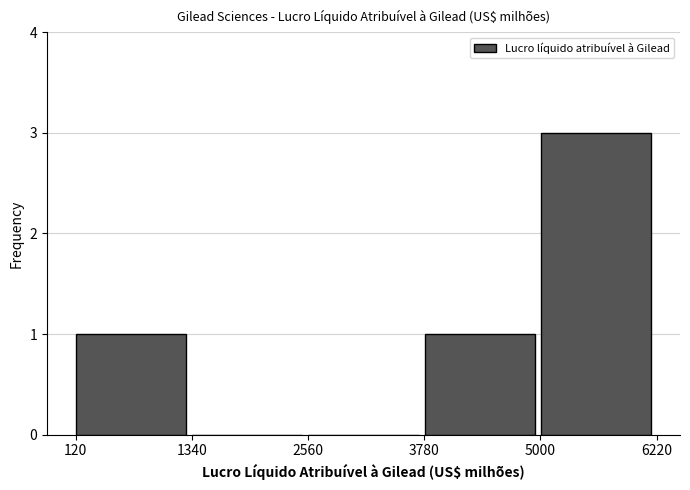

How tall is the bar that spans 5000 to 6200 on the x-axis? Neither the bar edges nor the heights are printed on the chart, so give them approximately, as read against the axes.

3